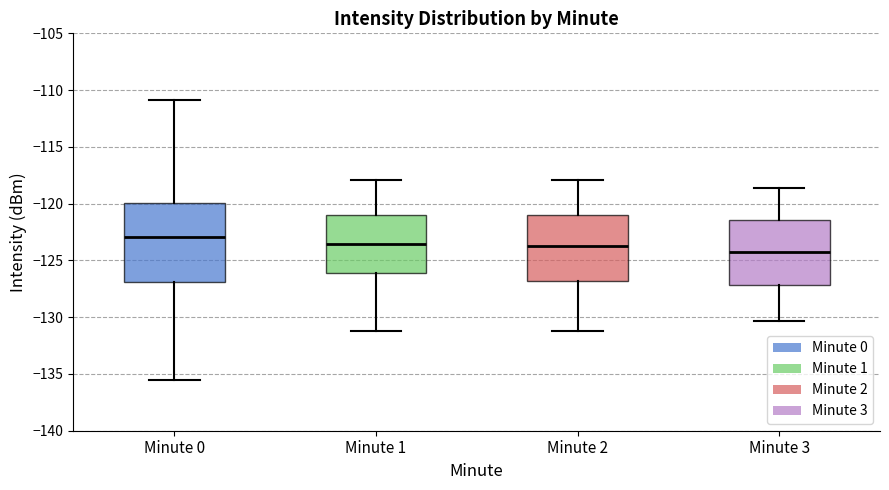

Reading left to right, read every box against the y-axis: the position of its median line, the range the box covers, and the ends of its whiskers. The values are not printed on the chart, so give them approximately, as read against the axis.

Minute 0: median -123.0, box -127.0 to -120.0, whiskers -135.5 to -111.0
Minute 1: median -123.5, box -126.0 to -121.0, whiskers -131.0 to -118.0
Minute 2: median -123.5, box -127.0 to -121.0, whiskers -131.0 to -118.0
Minute 3: median -124.0, box -127.0 to -121.5, whiskers -130.5 to -118.5